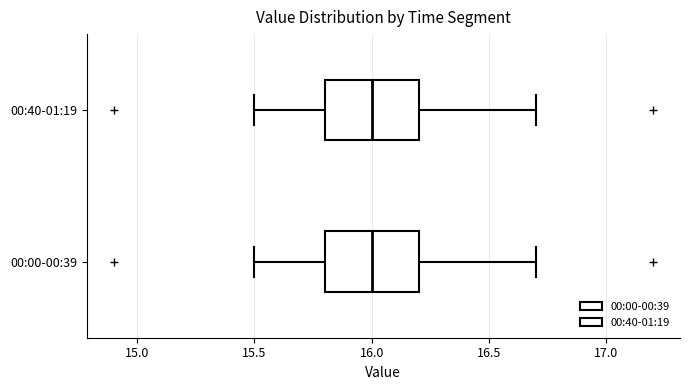

Reading bottom to top, read every box against the x-axis: the position of its median line, the range the box covers, and the ends of its whiskers. The values are not printed on the chart, so give them approximately, as read against the axis.

00:00-00:39: median 16.0, box 15.8 to 16.2, whiskers 15.5 to 16.7
00:40-01:19: median 16.0, box 15.8 to 16.2, whiskers 15.5 to 16.7